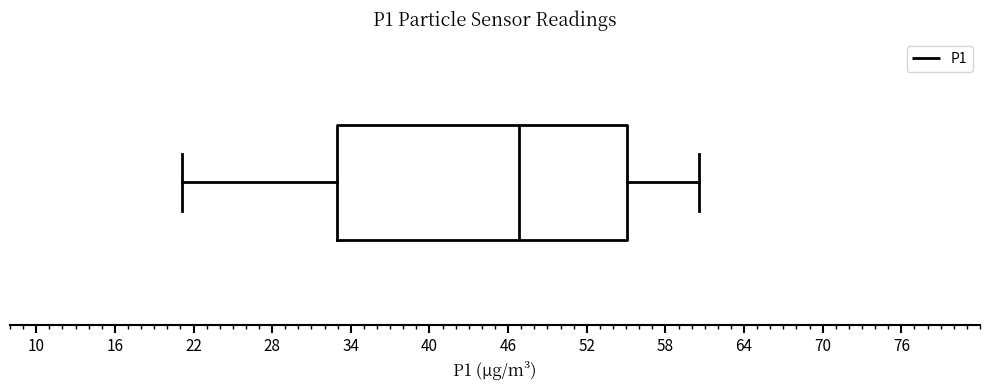

Read this box plot against the x-axis: the position of the median line, the range covered by the box, and the ends of both whiskers. The values are not printed on the chart, so give them approximately, as read against the axis.

median 47, box 33 to 55, whiskers 21 to 61